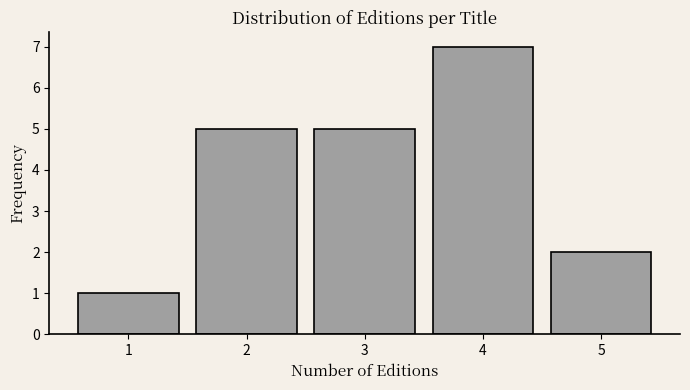

Reading left to right, transcribe all the data shown in this chart.

1=1	2=5	3=5	4=7	5=2